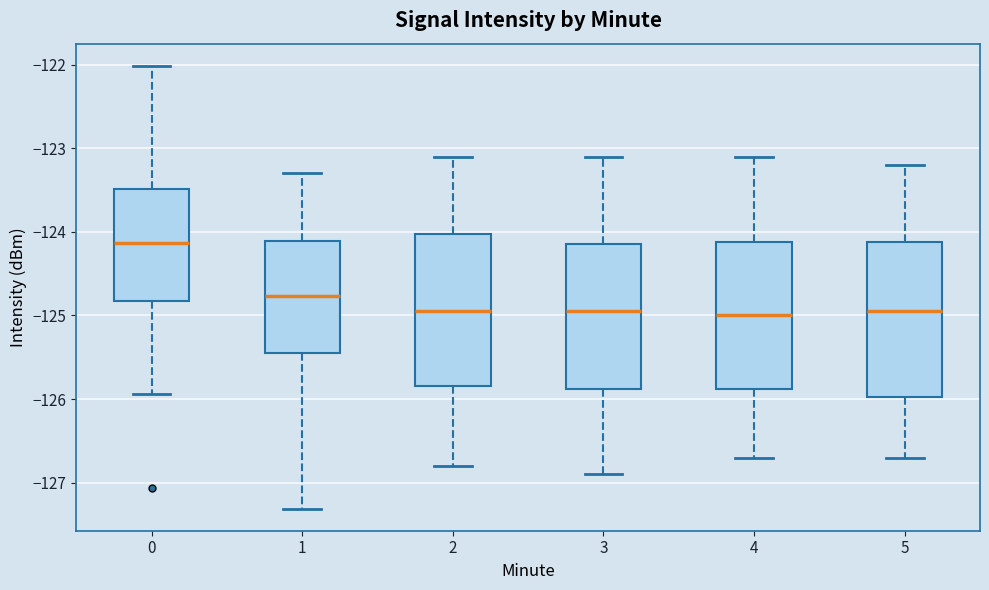

Reading left to right, transcribe this box plot: for each box, give where its median line is, the range the box spans, and where its two whiskers end, as read against the y-axis. The values are not printed on the chart, so give them approximately, as read against the axis.

0: median -124.1, box -124.8 to -123.5, whiskers -125.9 to -122.0
1: median -124.8, box -125.4 to -124.1, whiskers -127.3 to -123.3
2: median -124.9, box -125.8 to -124.0, whiskers -126.8 to -123.1
3: median -124.9, box -125.9 to -124.1, whiskers -126.9 to -123.1
4: median -125.0, box -125.9 to -124.1, whiskers -126.7 to -123.1
5: median -124.9, box -126.0 to -124.1, whiskers -126.7 to -123.2